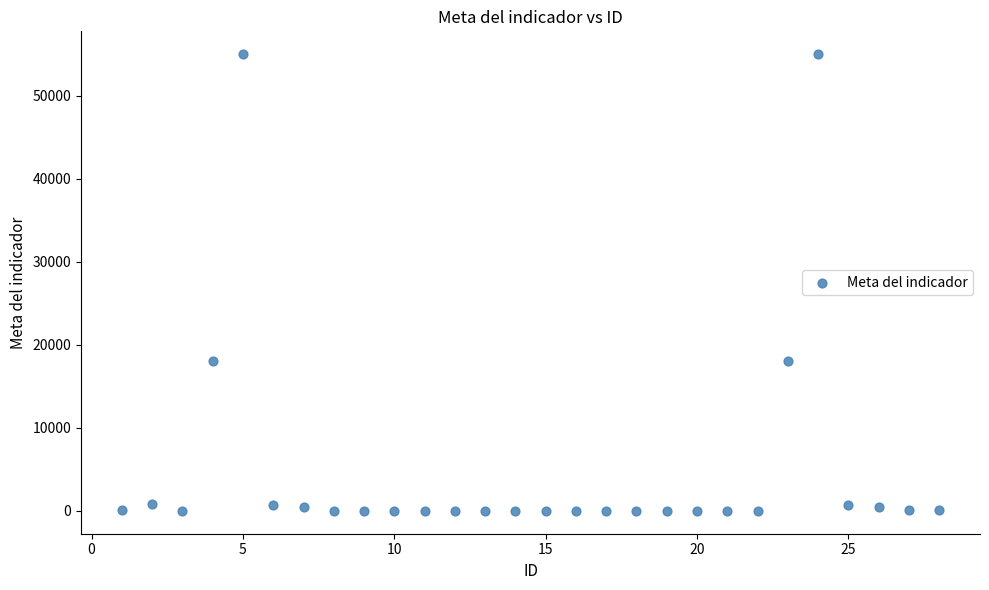

What is the range of X values (max minus min)?

27